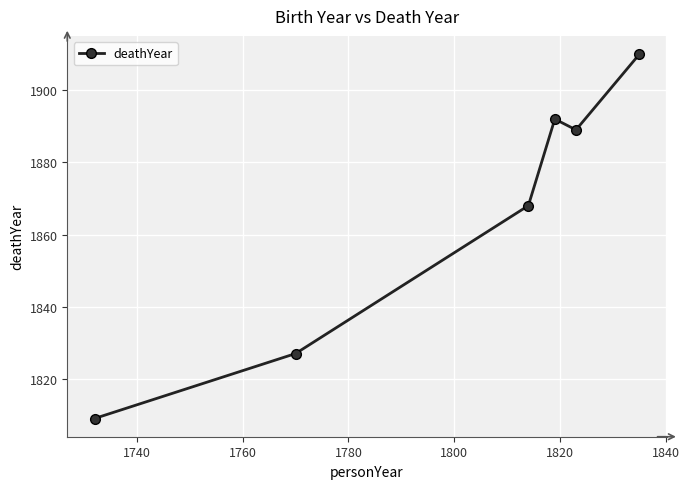

How many points are higher than both their immediate neighbors (excluding endpoints)?

1